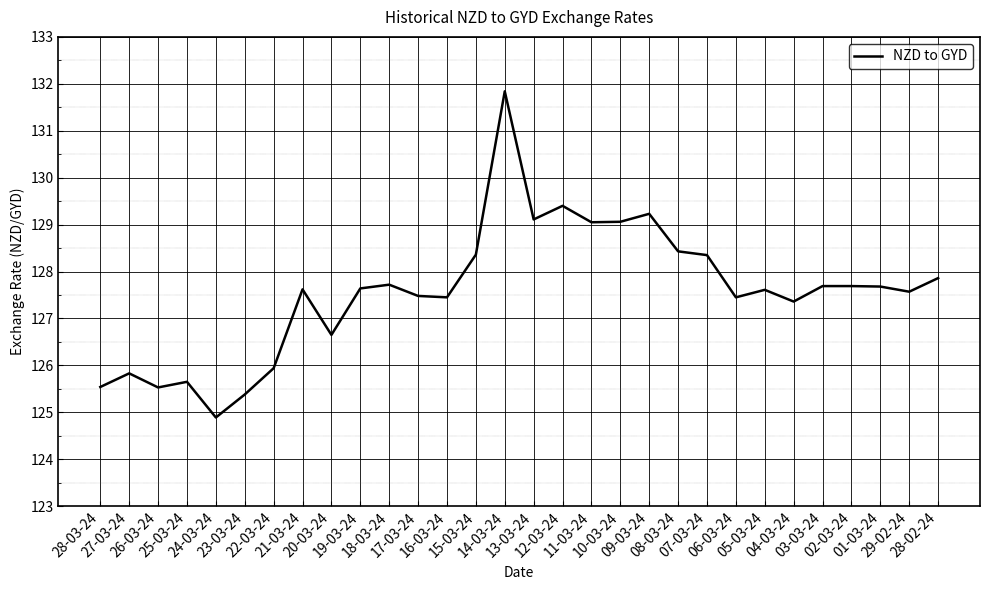

What is the maximum value shown in the chart?

131.8